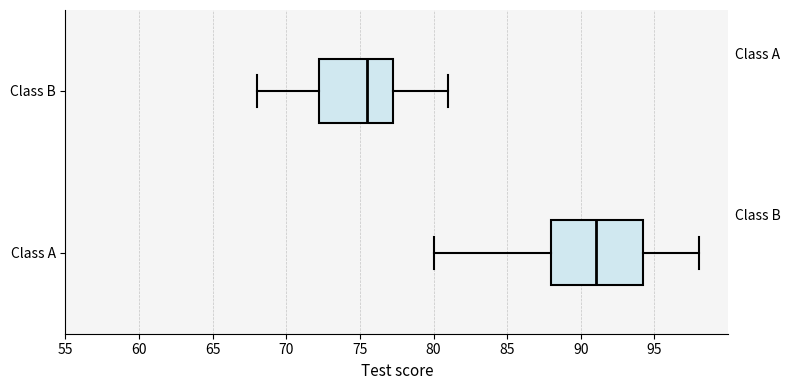

Which box has the furthest to the right median line?

Class A